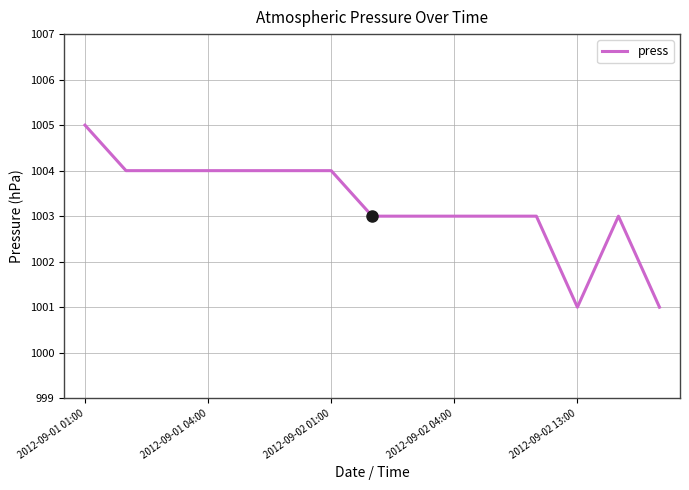

What is the difference between the maximum and minimum values?

4